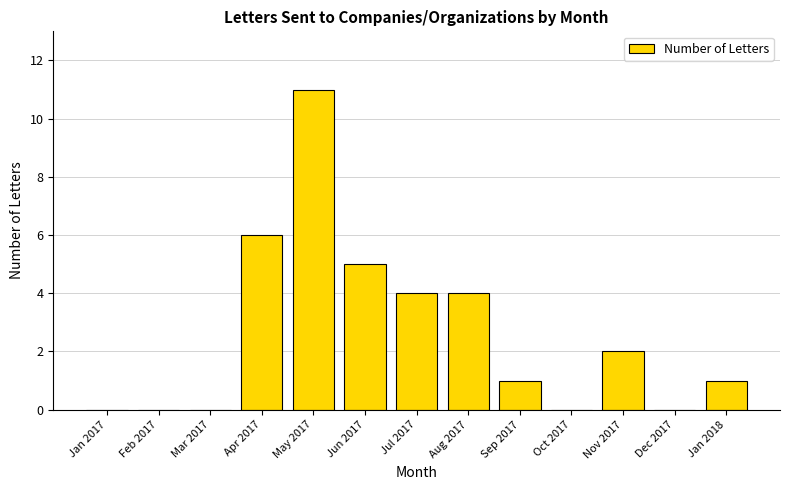

Reading left to right, list all the values displayed in this chart.

Jan 2017=0	Feb 2017=0	Mar 2017=0	Apr 2017=6	May 2017=11	Jun 2017=5	Jul 2017=4	Aug 2017=4	Sep 2017=1	Oct 2017=0	Nov 2017=2	Dec 2017=0	Jan 2018=1